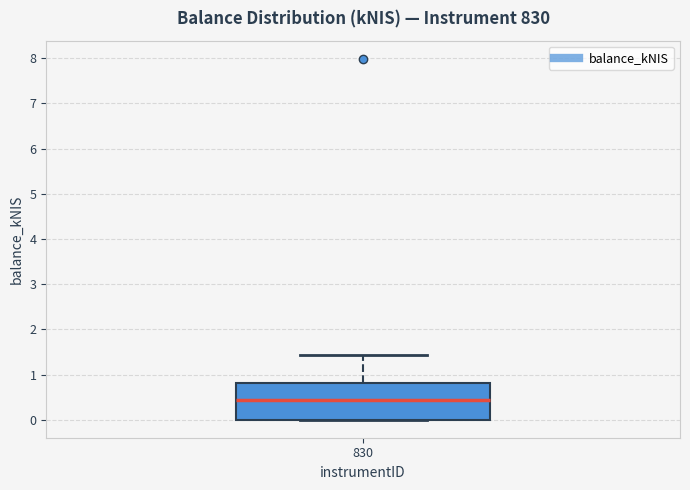

Where is the upper edge of the box at x = 830 on the y-axis? The values are not printed on the chart, so give them approximately, as read against the axis.

0.8